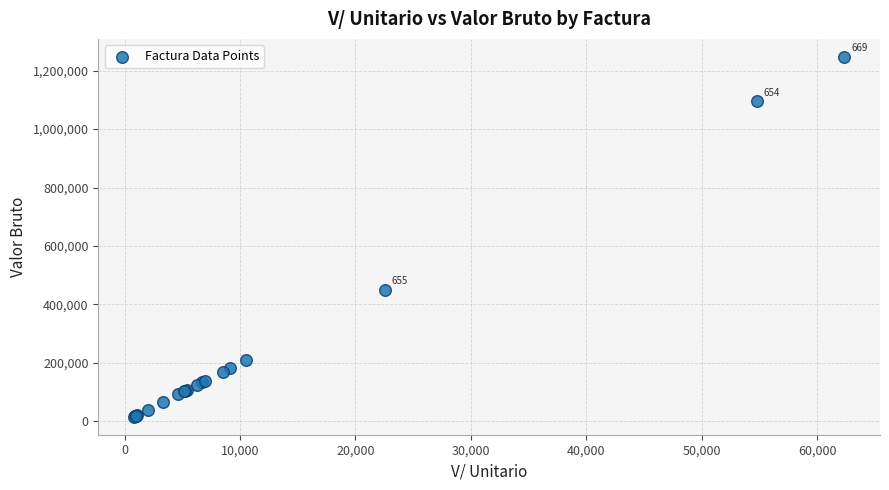

What Y value in the scatter plot is closest to 631600?

450880